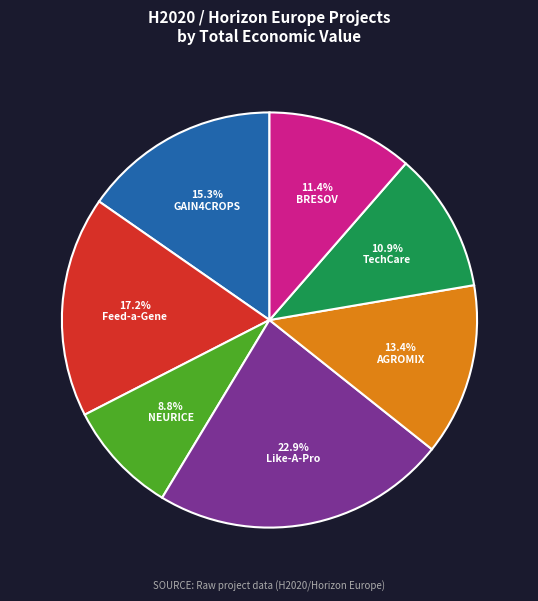

How many slices are in this pie chart?

7